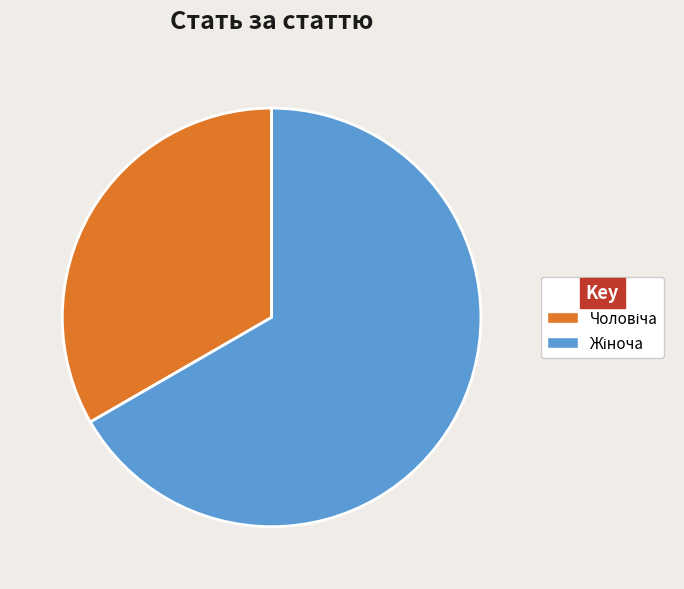

Does any single category account for the majority?

Yes